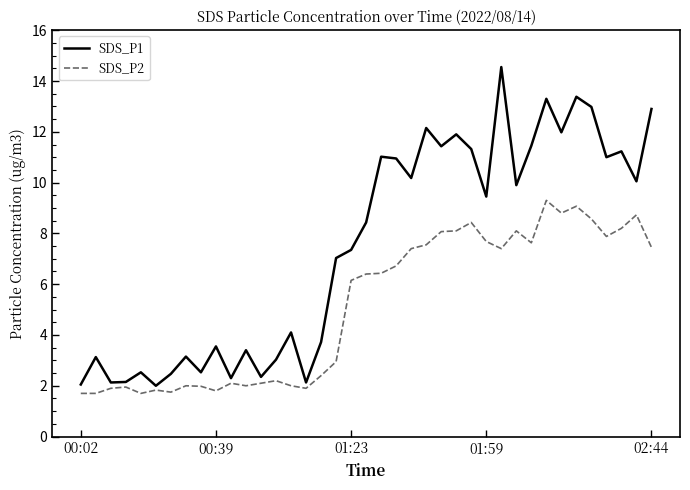

List the series in order of their overall mean, highest first.

SDS_P1, SDS_P2